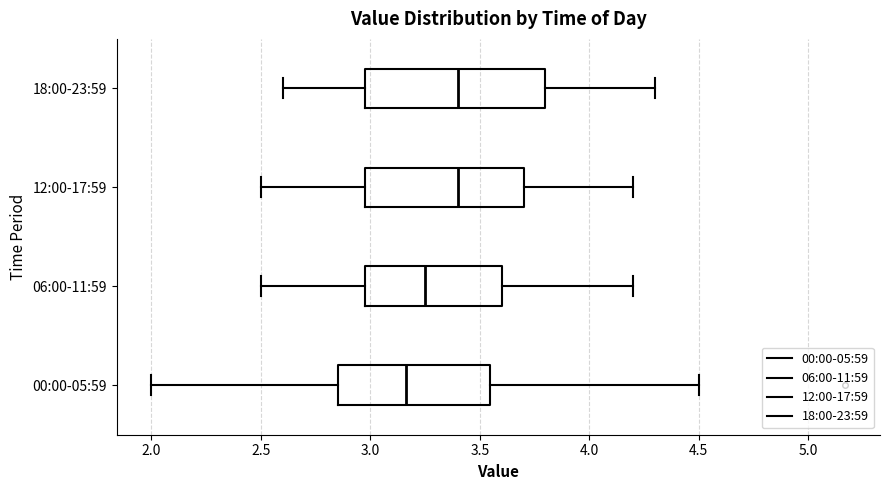

Reading bottom to top, read every box against the x-axis: the position of its median line, the range the box covers, and the ends of its whiskers. The values are not printed on the chart, so give them approximately, as read against the axis.

00:00-05:59: median 3.15, box 2.85 to 3.55, whiskers 2.00 to 4.50
06:00-11:59: median 3.25, box 3.00 to 3.60, whiskers 2.50 to 4.20
12:00-17:59: median 3.40, box 3.00 to 3.70, whiskers 2.50 to 4.20
18:00-23:59: median 3.40, box 3.00 to 3.80, whiskers 2.60 to 4.30